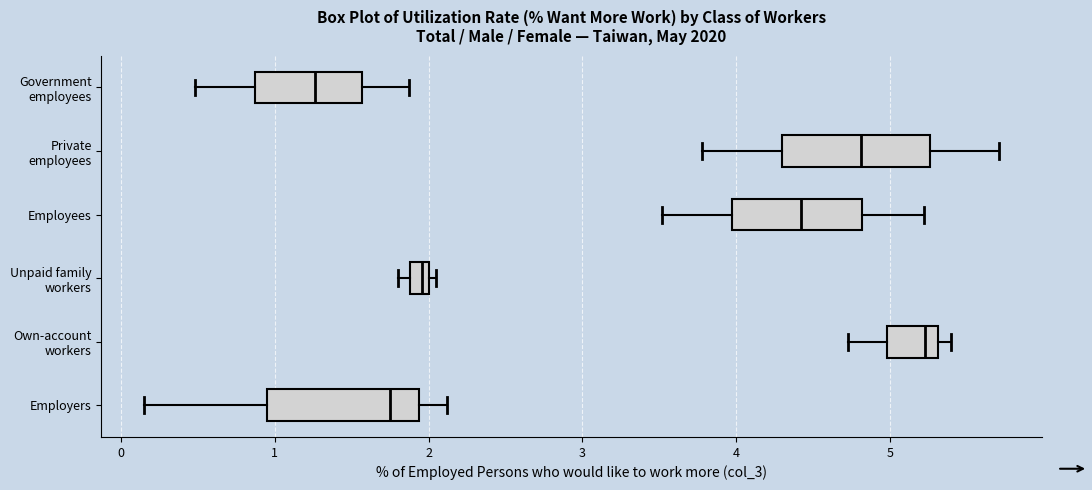

Which box has the furthest to the right median line?

Own-account workers